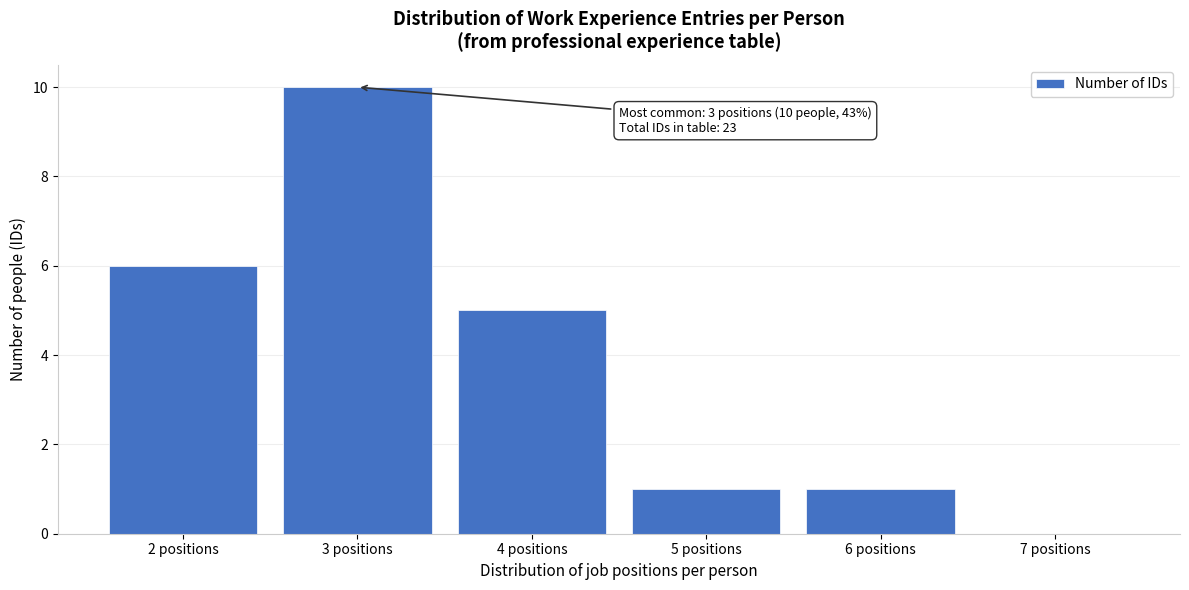

Reading right to left, list all the values displayed in this chart.

7 positions=0	6 positions=1	5 positions=1	4 positions=5	3 positions=10	2 positions=6